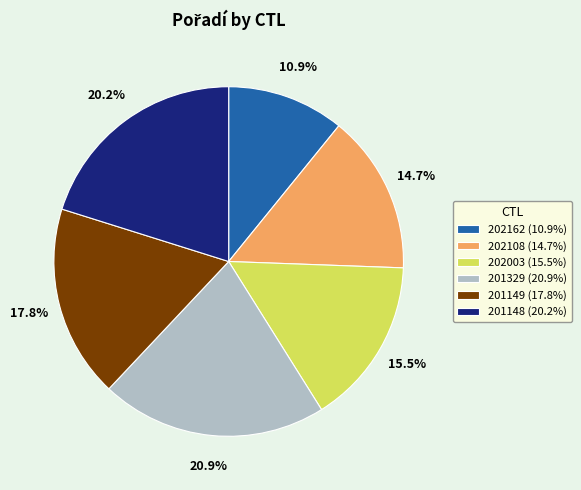

Count the number of slices in the pie.

6